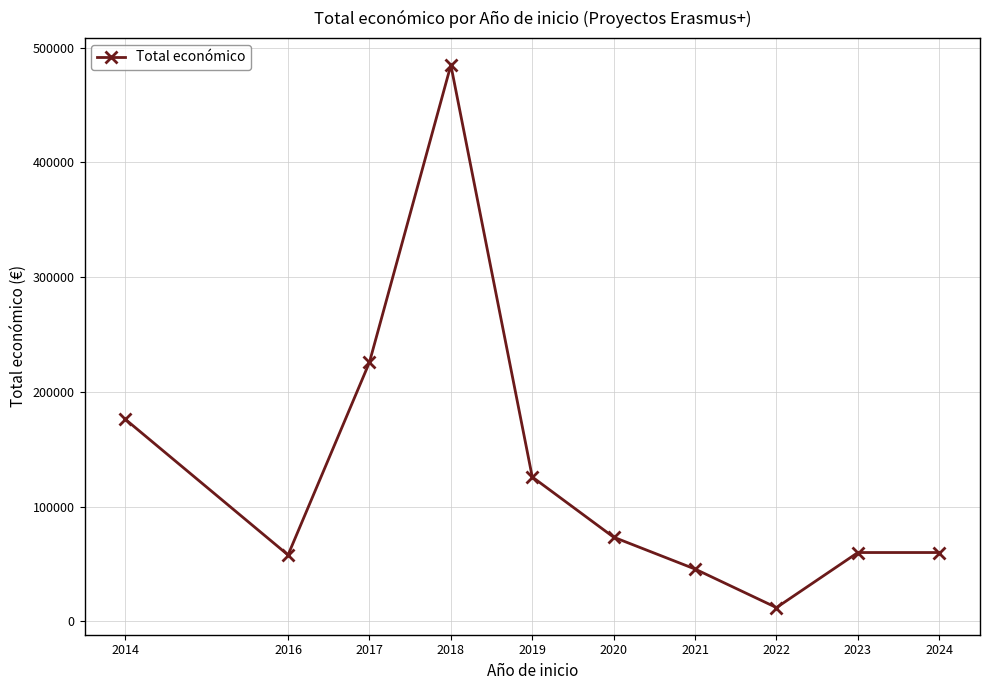

Between 2017 and 2020, which is larger?

2017